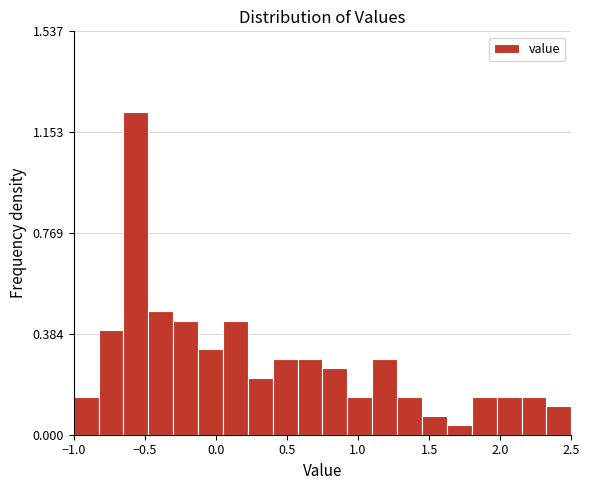

Around what value on the x-axis is the tallest bar? Give the approximate position of its centre, as read against the axis.

-0.55